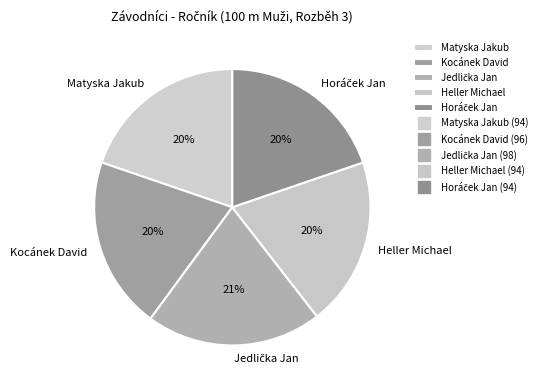

What percentage is the Kocánek David slice, to the nearest percent?

20%